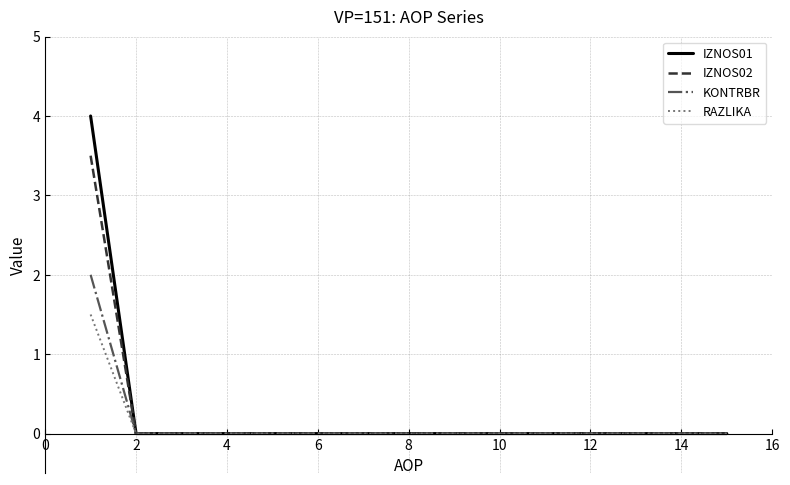

Which series has the largest range (max minus min)?

IZNOS01